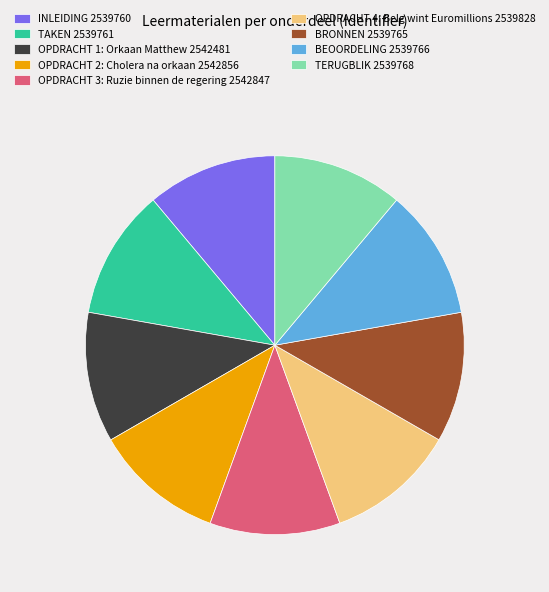

Does any single category account for the majority?

No